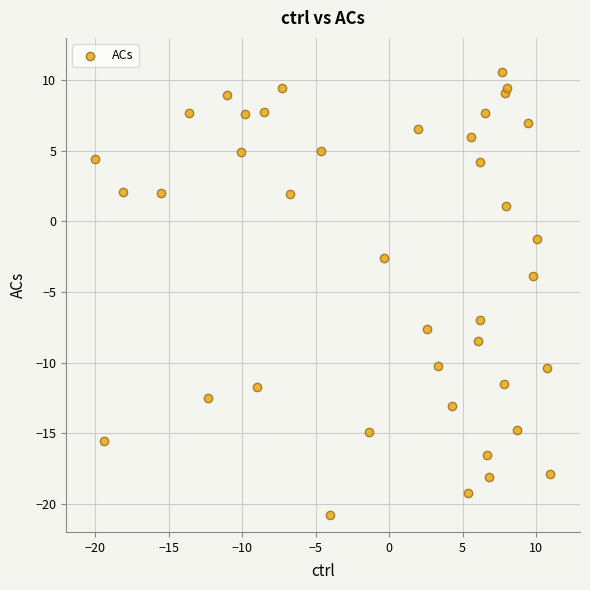

What is the range of X values (max minus min)?

30.9